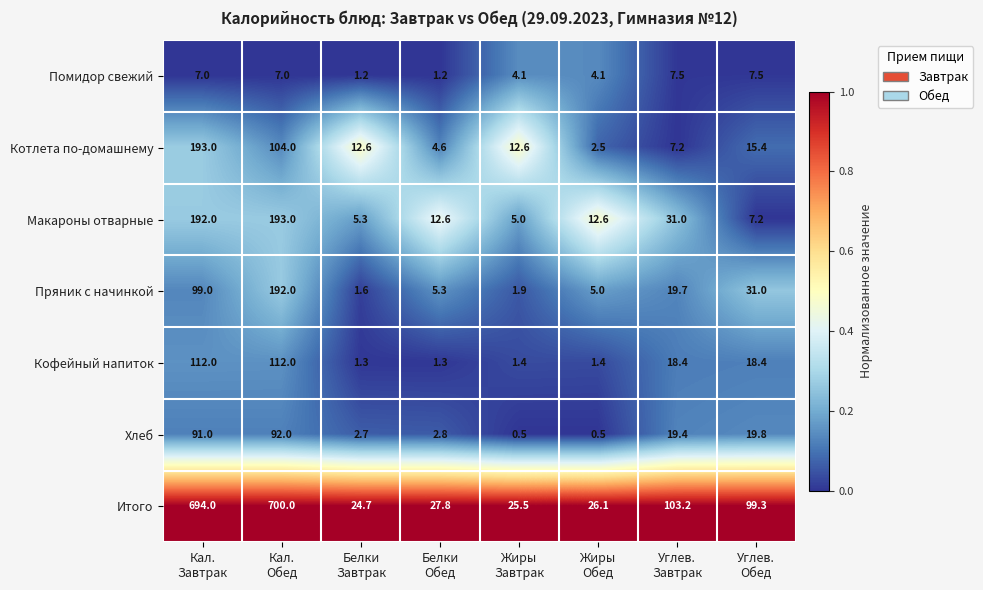

What is the difference between the maximum and minimum values in the Макароны отварные series?

188.0